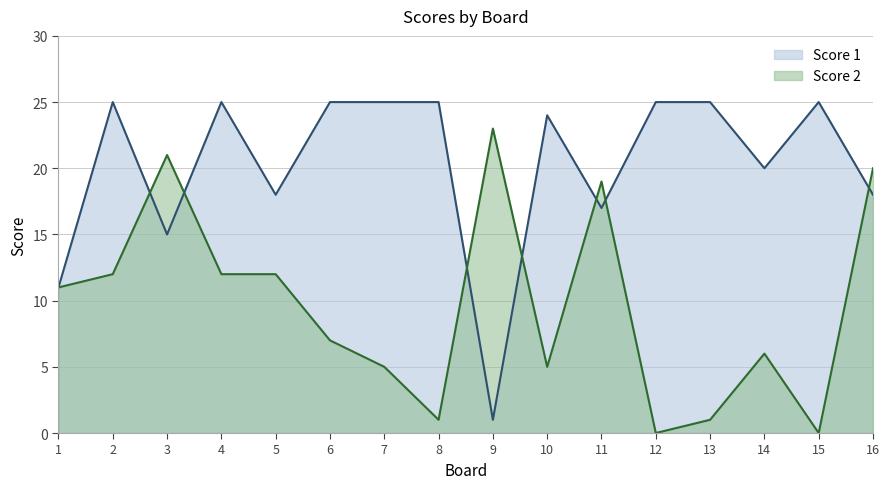

How many lines are shown in the chart?

2